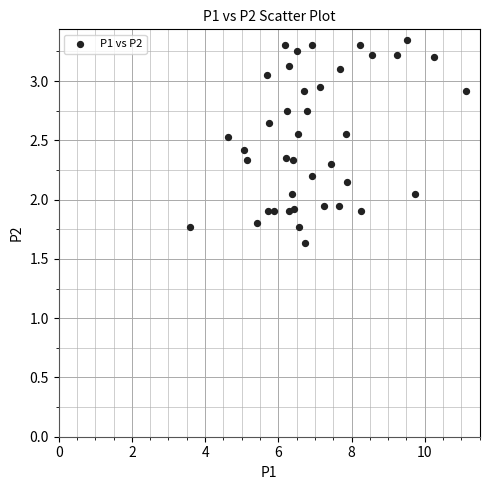

What is the range of X values (max minus min)?

7.6